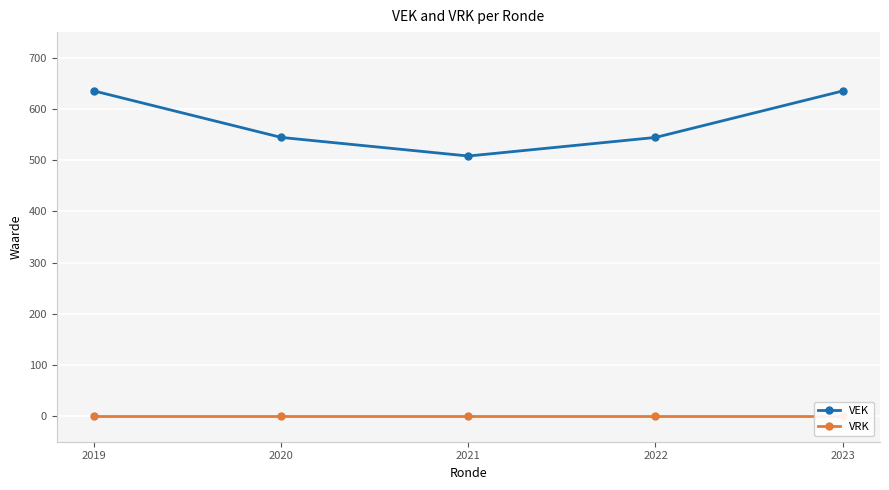

At which category is the sum across all series the highest?

2019